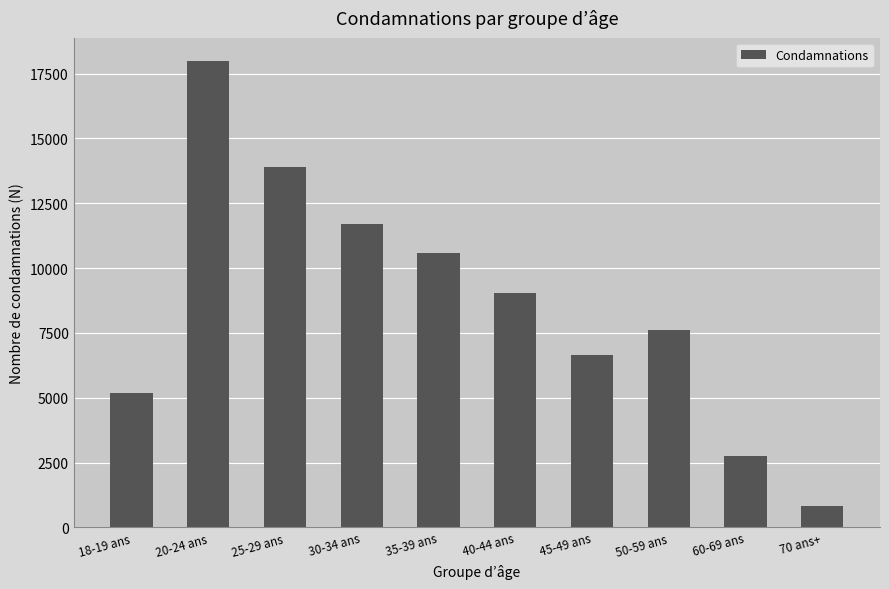

The value at 18-19 ans is 7824. True or false?

False